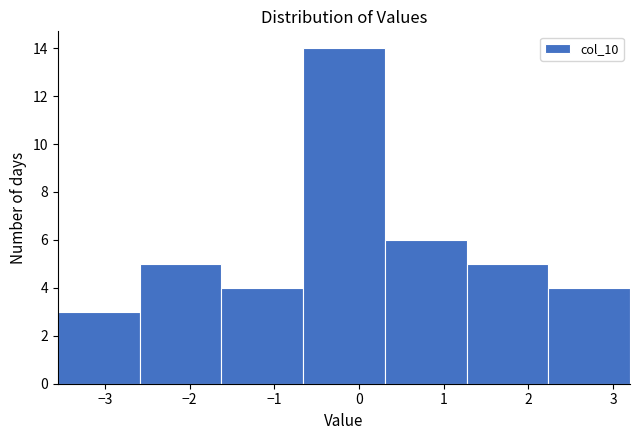

Reading left to right, transcribe this chart: for each bar, give the range it covers on the x-axis and its height. Neither the bar edges nor the heights are printed on the chart, so give them approximately, as read against the axes.

-3.6 to -2.6: 3
-2.6 to -1.6: 5
-1.6 to -0.7: 4
-0.7 to 0.3: 14
0.3 to 1.3: 6
1.3 to 2.2: 5
2.2 to 3.2: 4